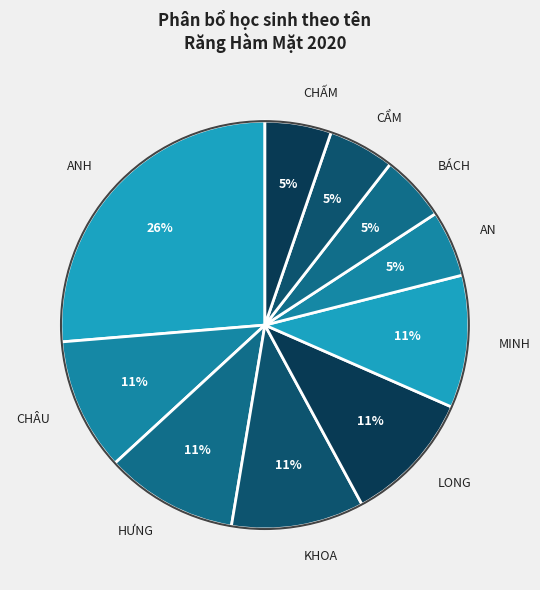

To the nearest percent, what percentage of the pie is AN?

5%